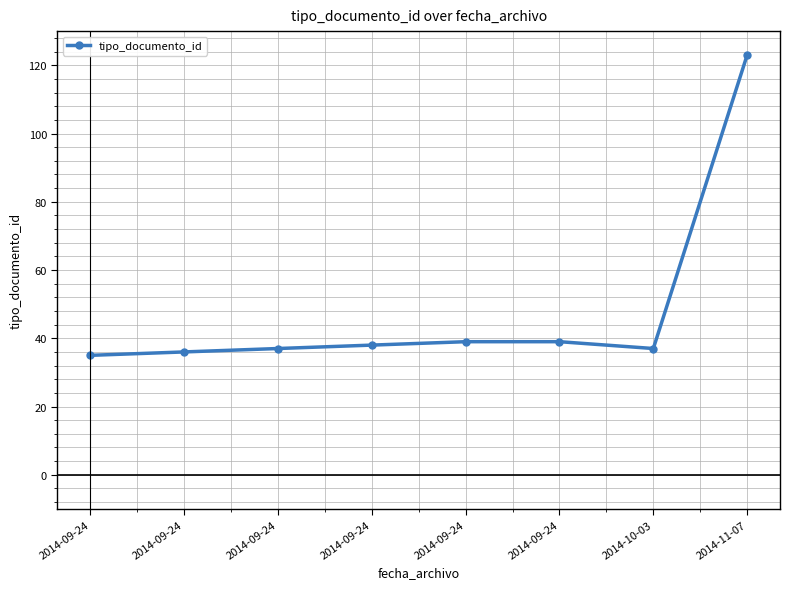

How many lines are shown in the chart?

1